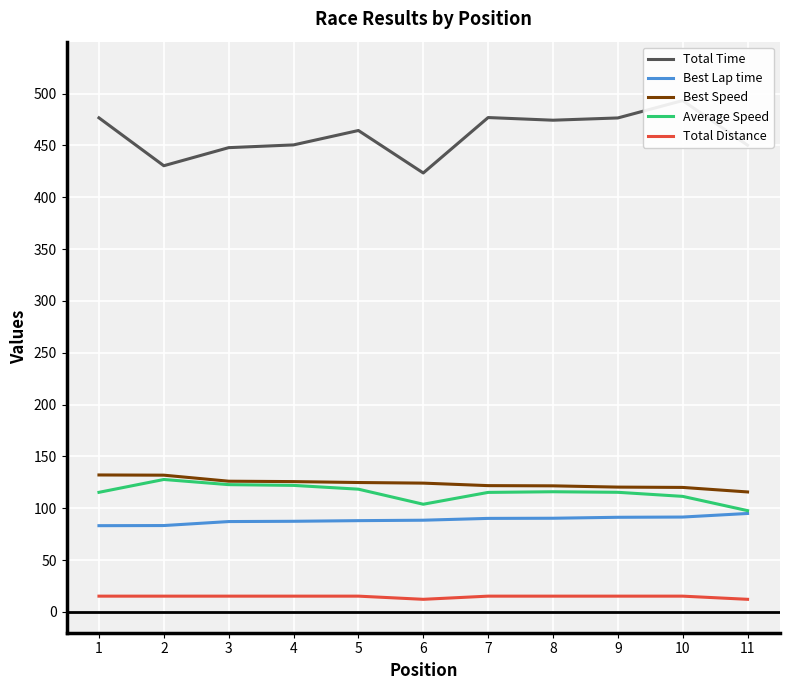

The value of Best Lap time at 9 is 44.0. True or false?

False